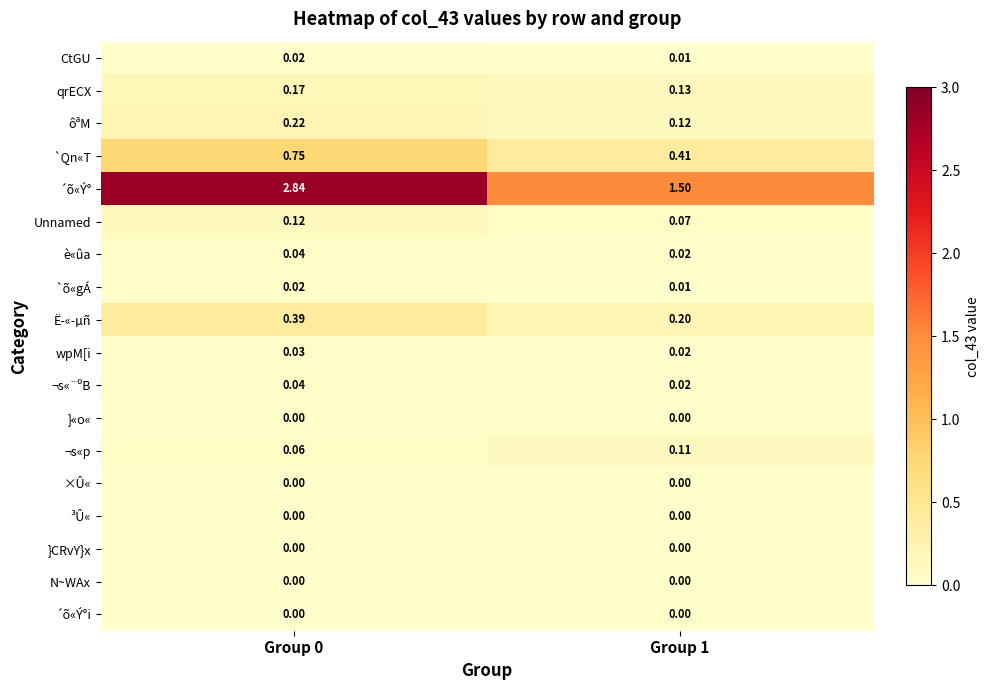

Between Group 0 and Group 1, which series saw the biggest shift?

´õ«Ý°